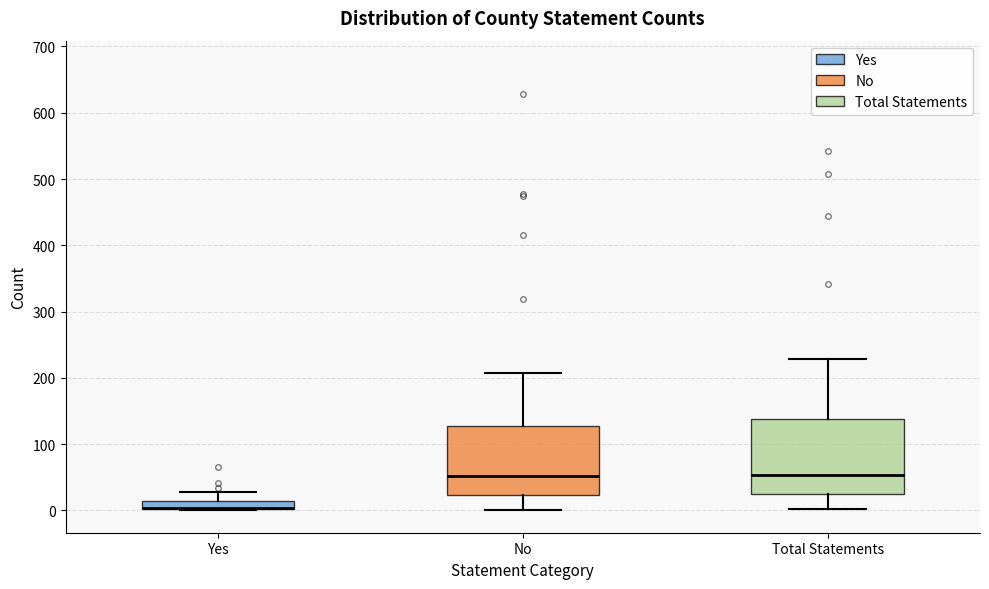

Where is the lower edge of the box for Yes on the y-axis? The values are not printed on the chart, so give them approximately, as read against the axis.

0